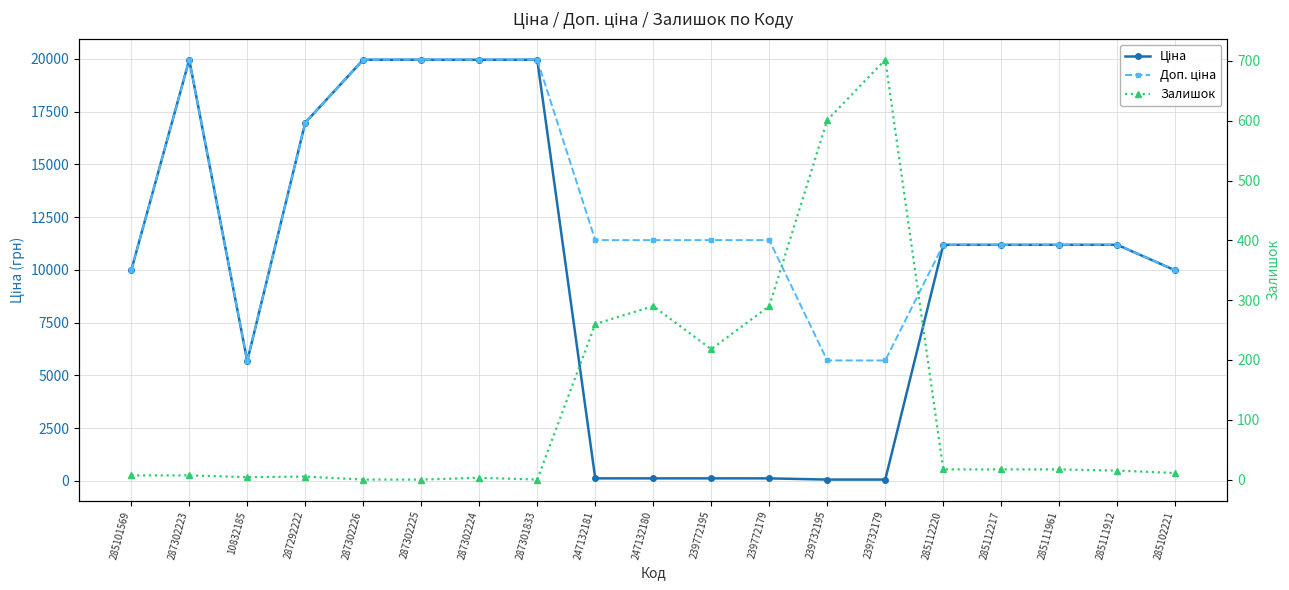

True or false: Ціна and Доп. ціна cross at least once.

False